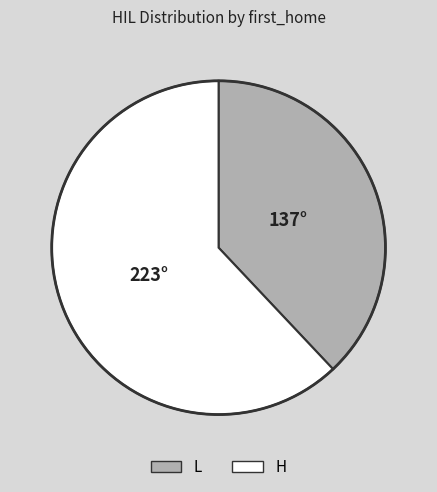

Is there a majority slice in this chart?

Yes